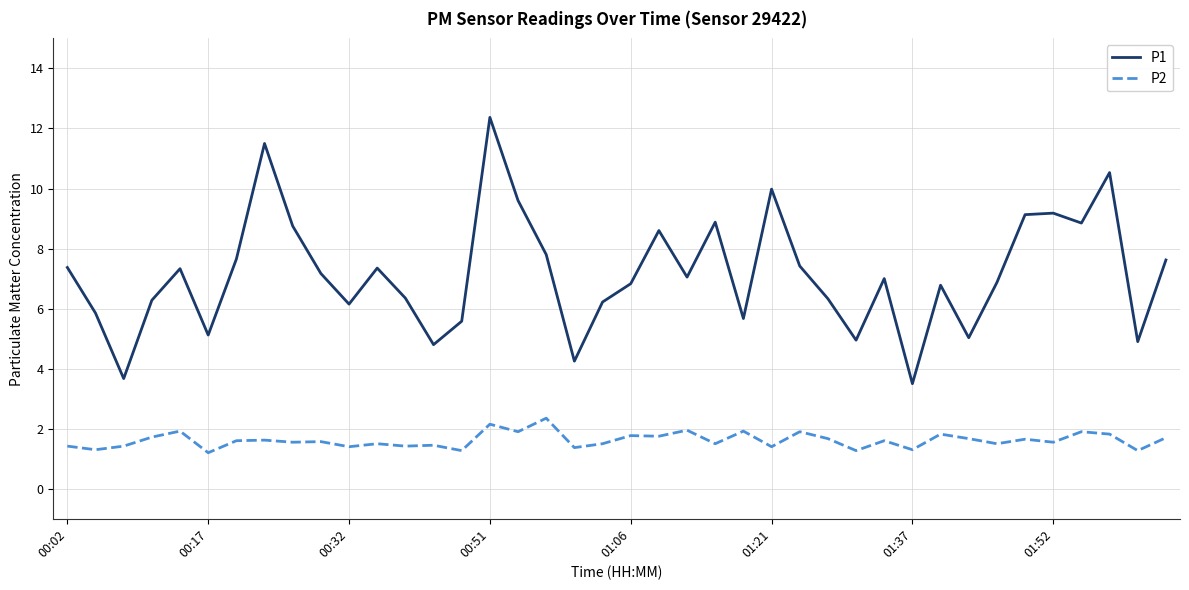

What is the highest value of the P1 series?

12.4